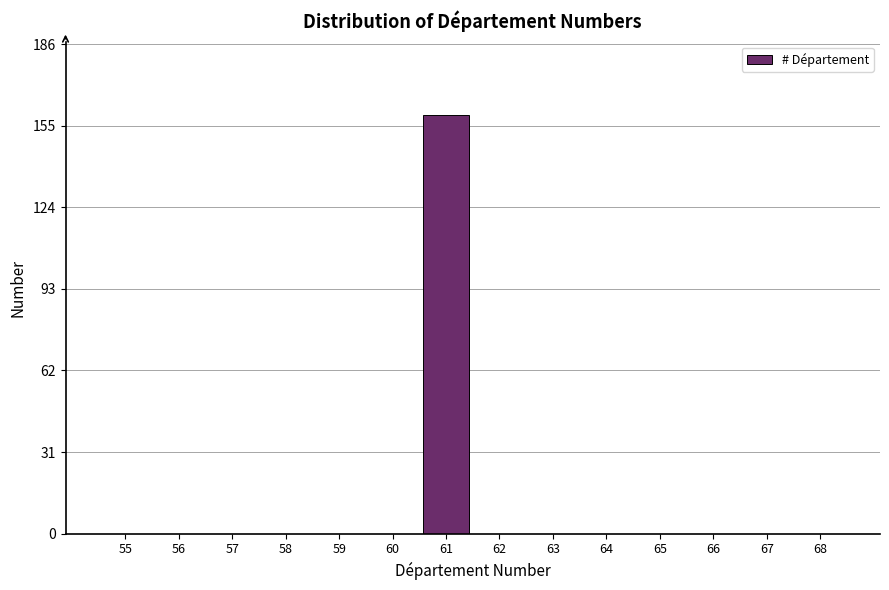

Reading right to left, extract all data points from this chart.

68=0	67=0	66=0	65=0	64=0	63=0	62=0	61=159	60=0	59=0	58=0	57=0	56=0	55=0